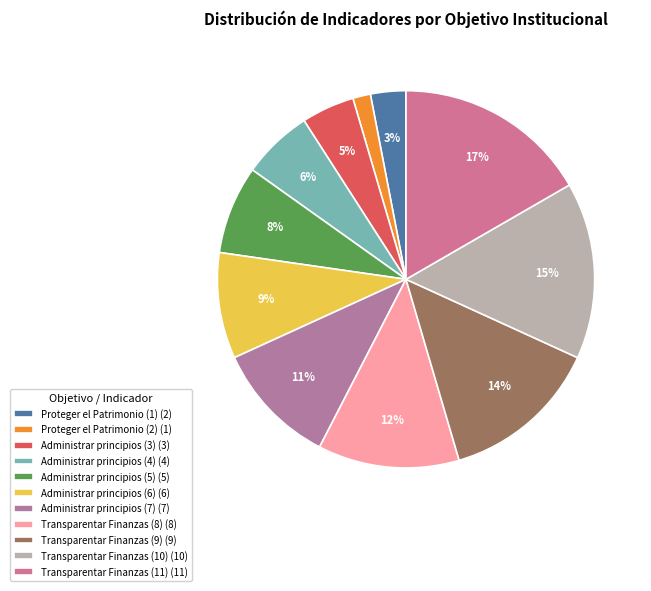

What percentage is NOT represented by Transparentar Finanzas (8)?

87.9%